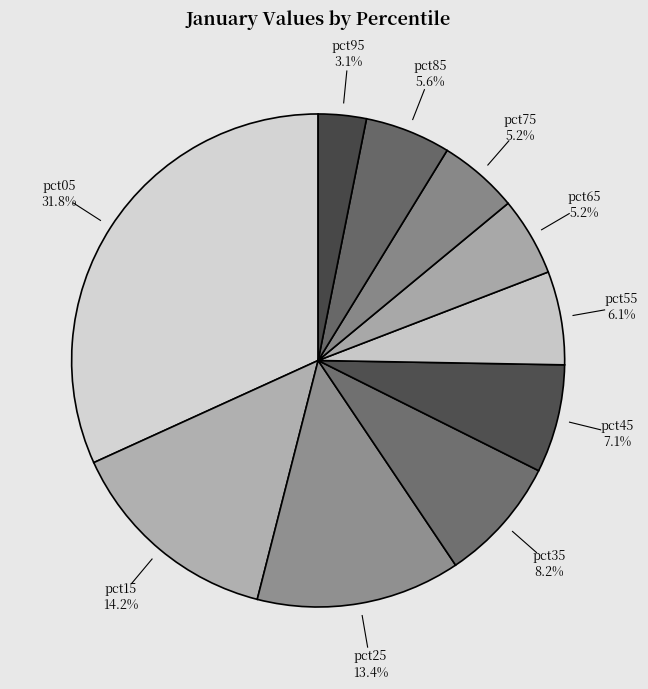

To the nearest percent, what percentage of the pie is pct55?

6%